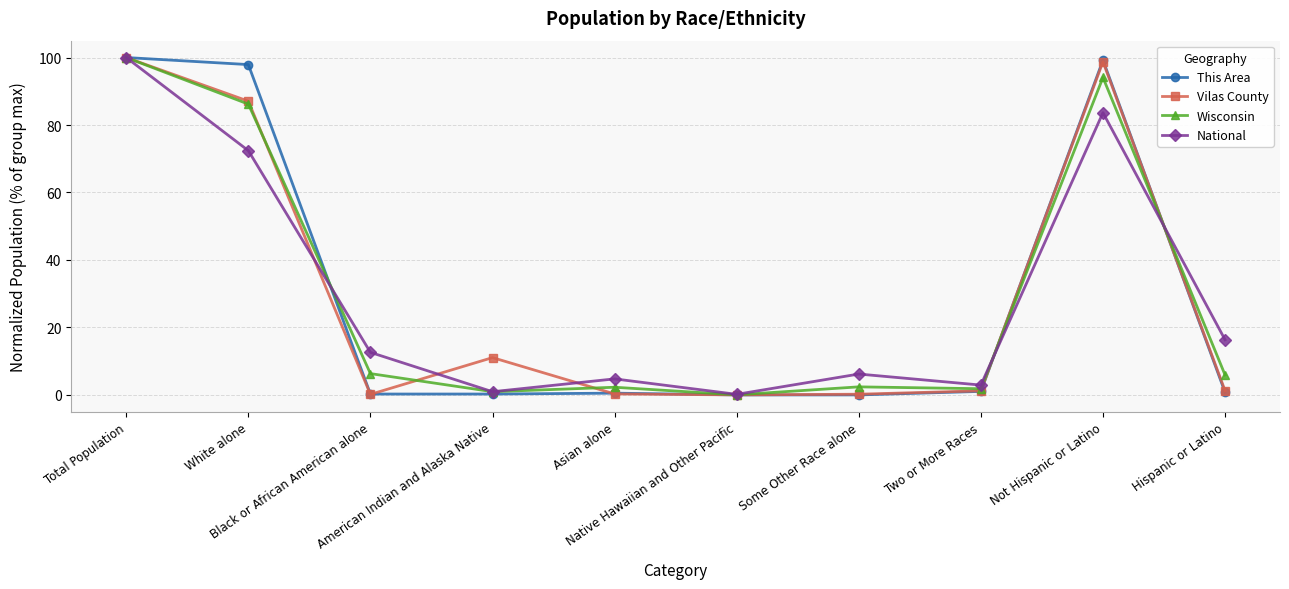

At which category is the sum across all series the highest?

Total Population